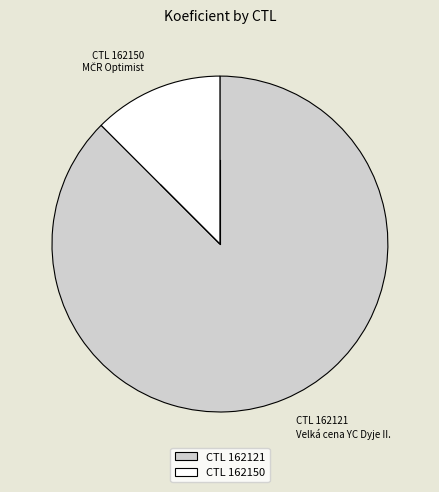

What is the ratio of the value at CTL 162121 to the value at CTL 162150?

7.0